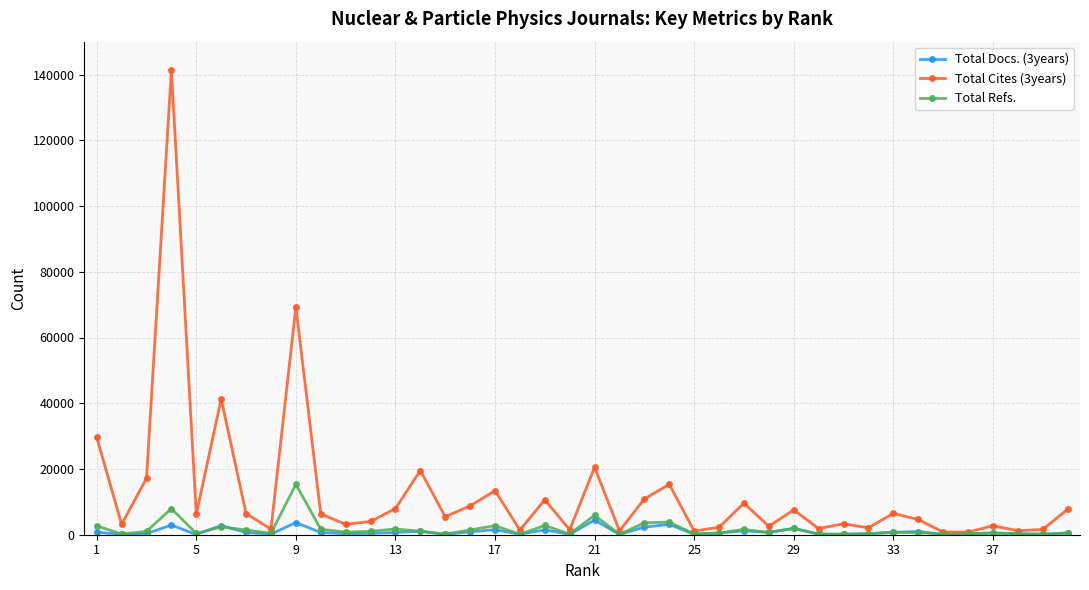

List the series in order of their peak value, highest first.

Total Cites (3years), Total Refs., Total Docs. (3years)